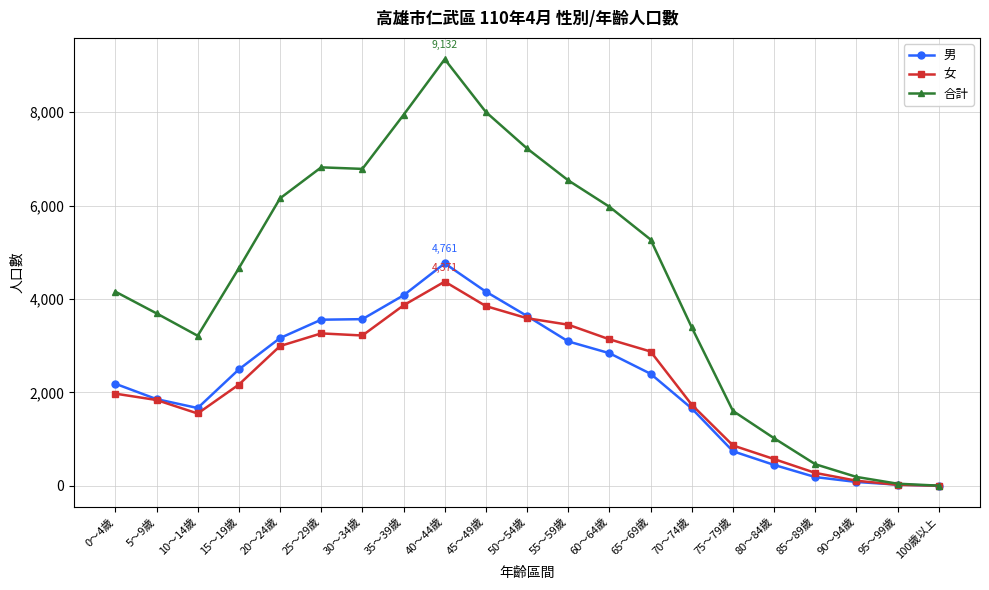

Is the value of 合計 at 75～79歲 greater than the value of 女 at 50～54歲?

No